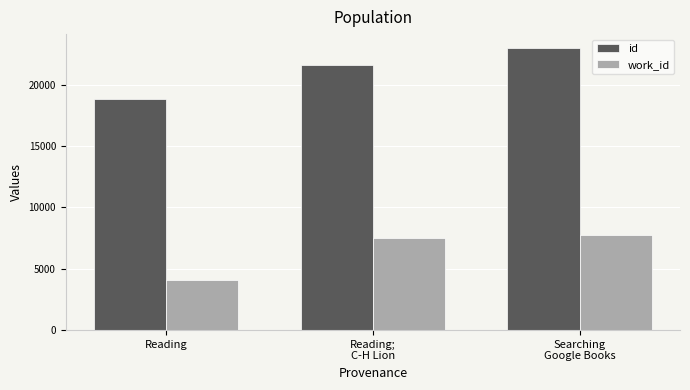

What is the difference between the second highest and minimum values in the id series?

2744.5